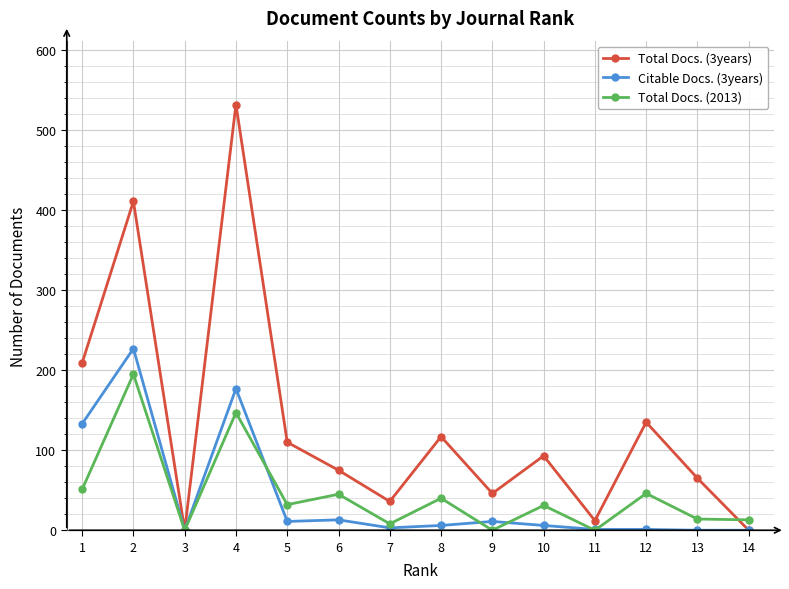

Is this an area chart (filled region under the line)?

No